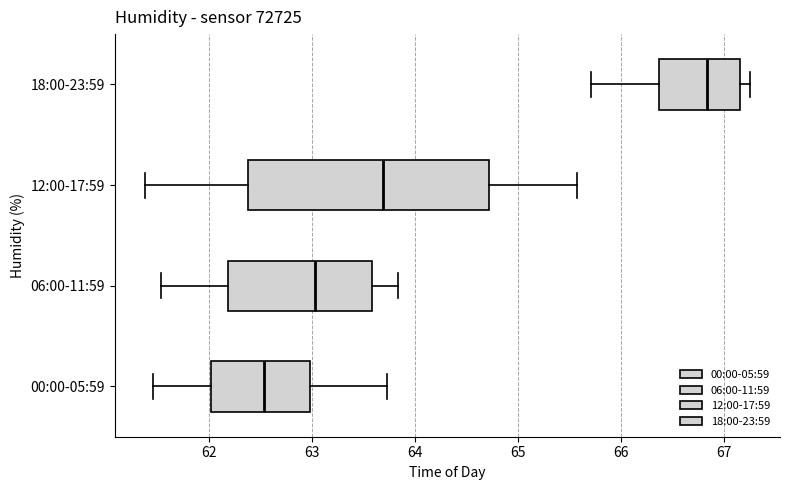

Which box has the furthest to the right median line?

18:00-23:59